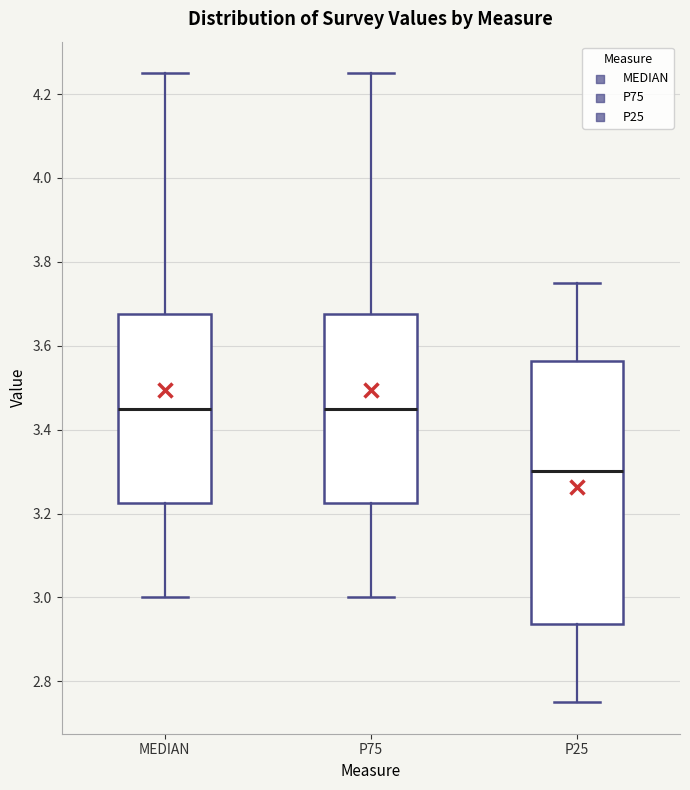

Reading left to right, read every box against the y-axis: the position of its median line, the range the box covers, and the ends of its whiskers. The values are not printed on the chart, so give them approximately, as read against the axis.

MEDIAN: median 3.46, box 3.22 to 3.68, whiskers 3.00 to 4.26
P75: median 3.46, box 3.22 to 3.68, whiskers 3.00 to 4.26
P25: median 3.30, box 2.94 to 3.56, whiskers 2.76 to 3.76